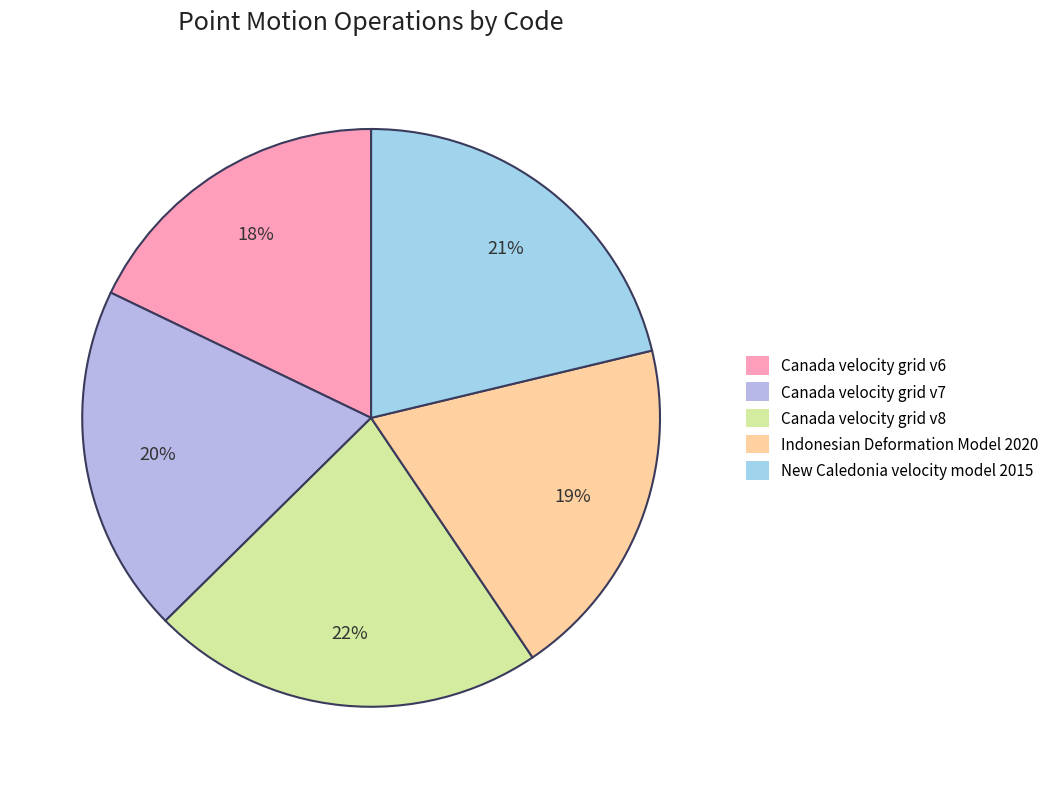

How much of the chart is everything except Canada velocity grid v8?

78.0%